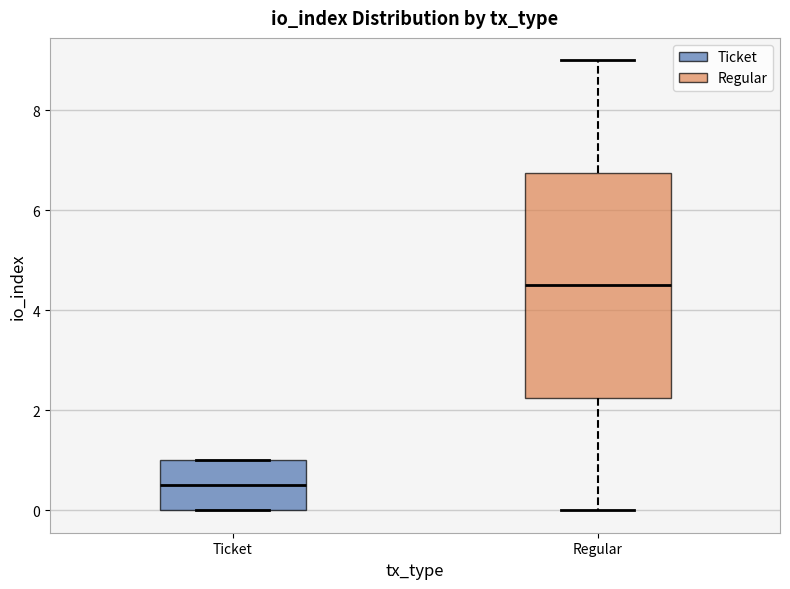

Where is the lower edge of the box for Regular on the y-axis? The values are not printed on the chart, so give them approximately, as read against the axis.

2.2